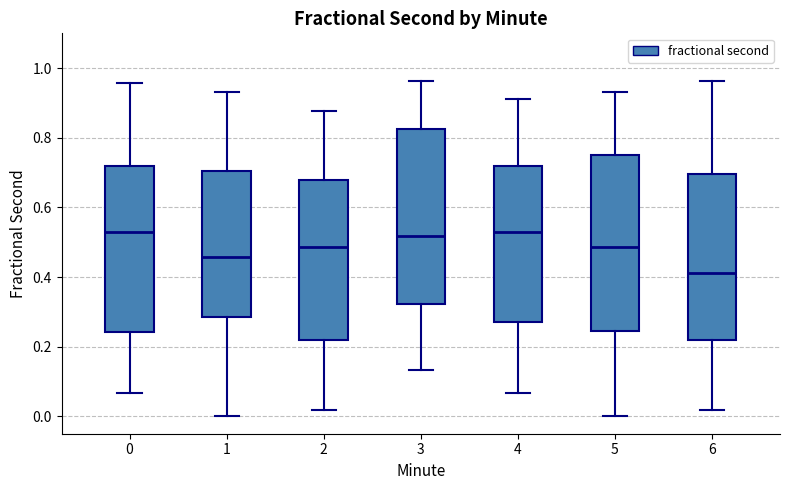

Reading left to right, transcribe this box plot: for each box, give where its median line is, the range the box spans, and where its two whiskers end, as read against the y-axis. The values are not printed on the chart, so give them approximately, as read against the axis.

0: median 0.52, box 0.24 to 0.72, whiskers 0.06 to 0.96
1: median 0.46, box 0.28 to 0.70, whiskers 0.00 to 0.94
2: median 0.48, box 0.22 to 0.68, whiskers 0.02 to 0.88
3: median 0.52, box 0.32 to 0.82, whiskers 0.14 to 0.96
4: median 0.52, box 0.28 to 0.72, whiskers 0.06 to 0.92
5: median 0.48, box 0.24 to 0.76, whiskers 0.00 to 0.94
6: median 0.42, box 0.22 to 0.70, whiskers 0.02 to 0.96